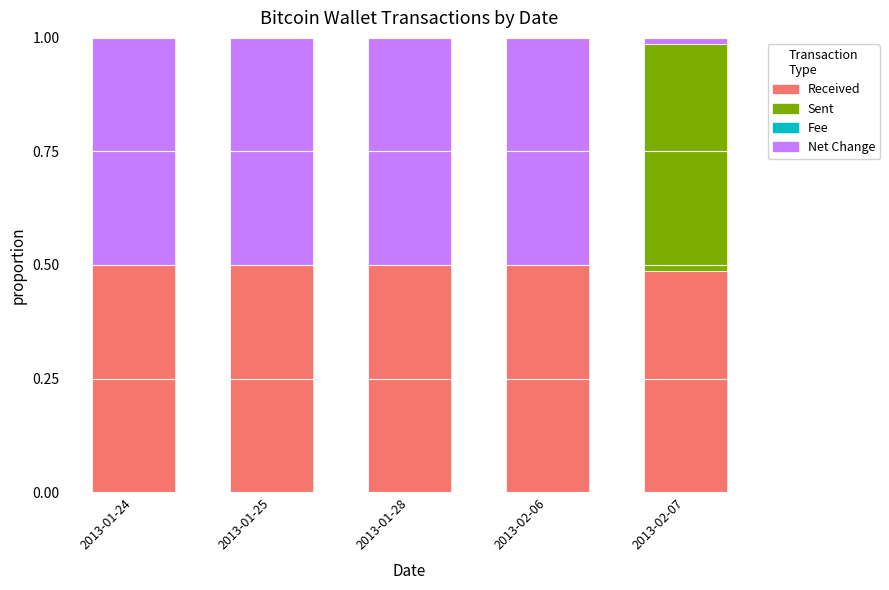

What is the total value across all series at 2013-02-06?

1.0